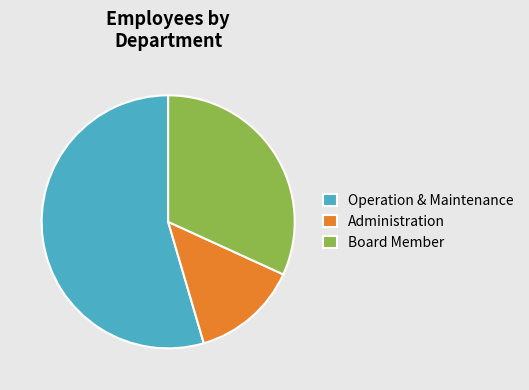

Is it true that Administration is 14% of the pie?

True